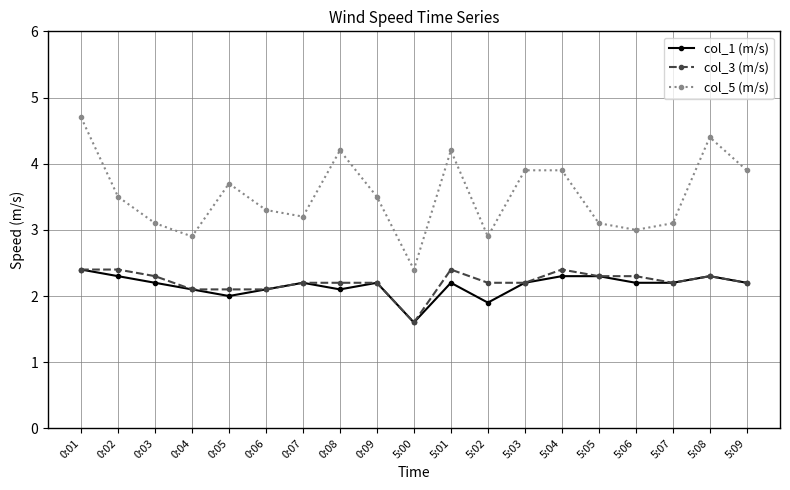

What is the highest value of the col_1 (m/s) series?

2.4